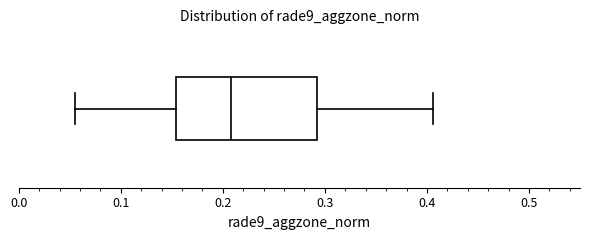

Transcribe this box plot: give where the median line is, the range the box spans, and where the two whiskers end, as read against the x-axis. The values are not printed on the chart, so give them approximately, as read against the axis.

median 0.21, box 0.15 to 0.29, whiskers 0.06 to 0.41